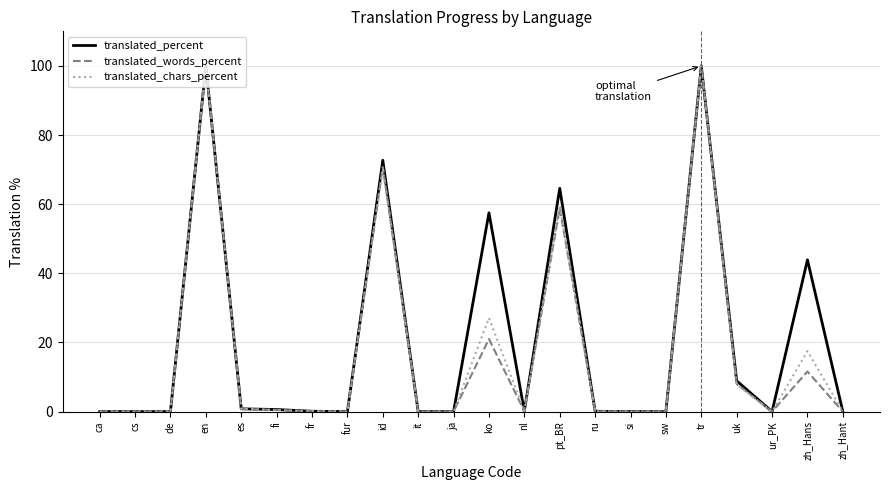

The value of translated_words_percent at sw is 38.9. True or false?

False